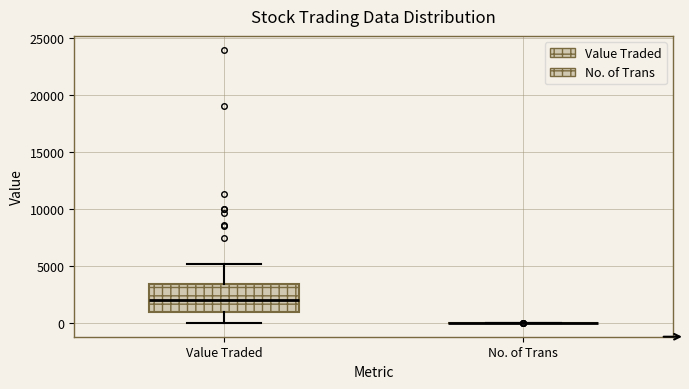

Reading left to right, read every box against the y-axis: the position of its median line, the range the box covers, and the ends of its whiskers. The values are not printed on the chart, so give them approximately, as read against the axis.

Value Traded: median 2000, box 1000 to 3500, whiskers 0 to 5000
No. of Trans: box collapsed to a line at 0, whiskers 0 to 0